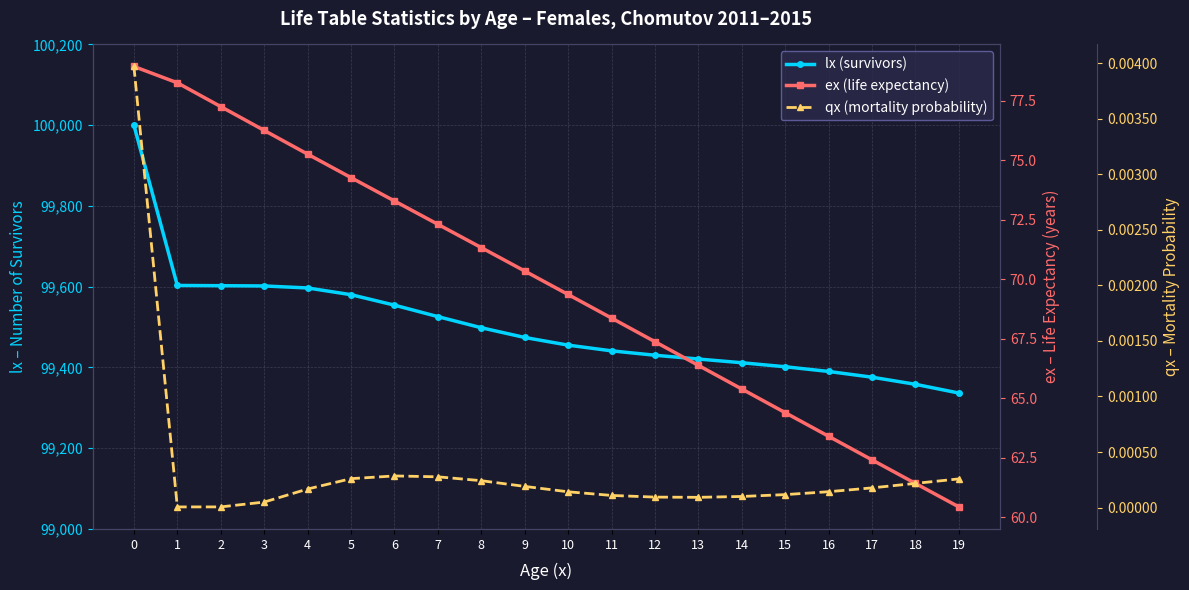

True or false: ex (life expectancy) and qx (mortality probability) cross at least once.

False